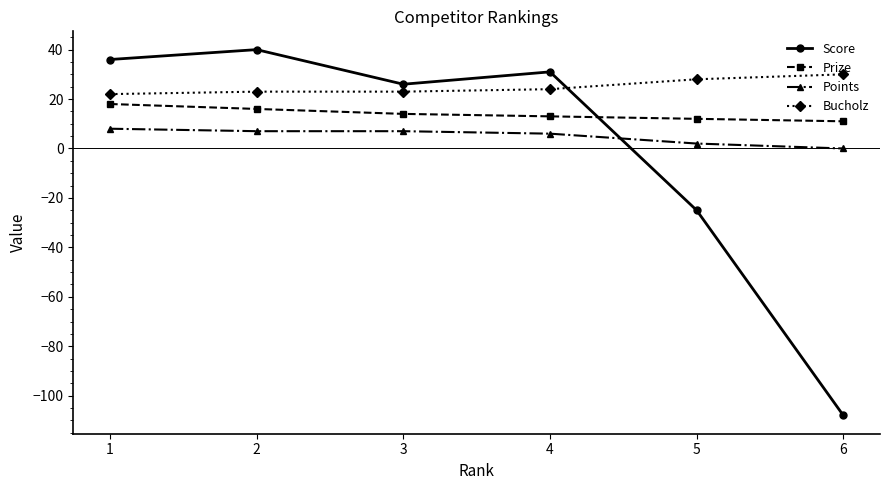

Between 4 and 5, which series saw the biggest shift?

Score